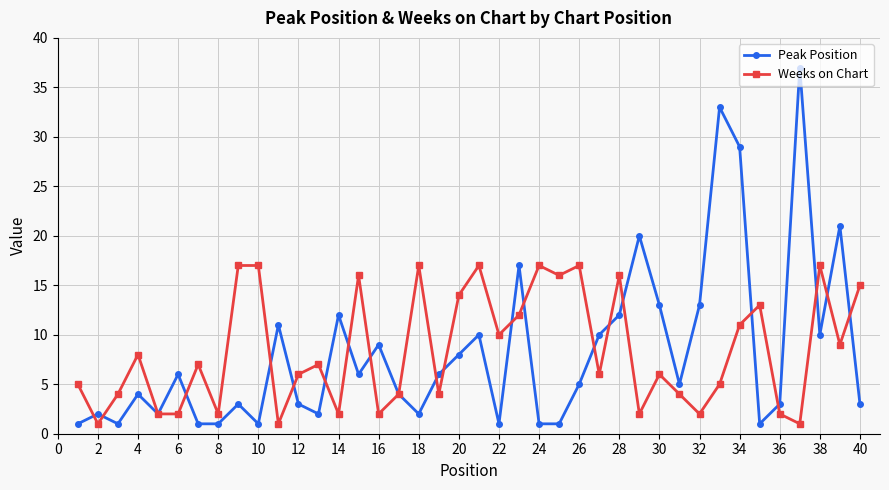

Count the number of categories in the chart.

40